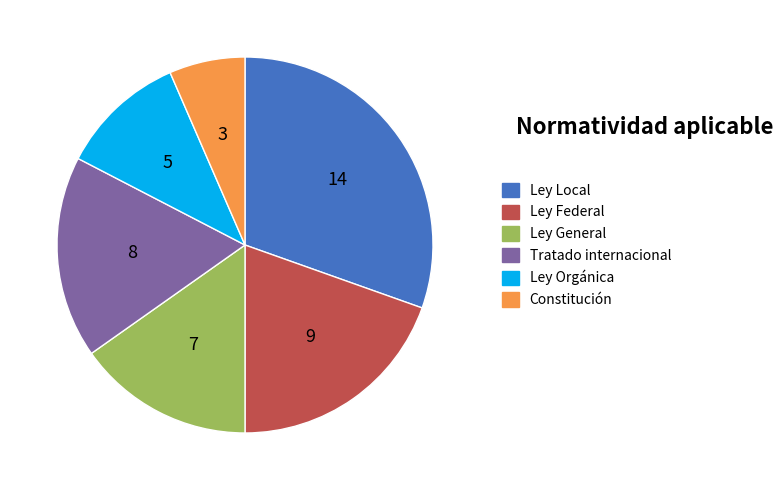

Does Tratado internacional represent more than half of the total?

No